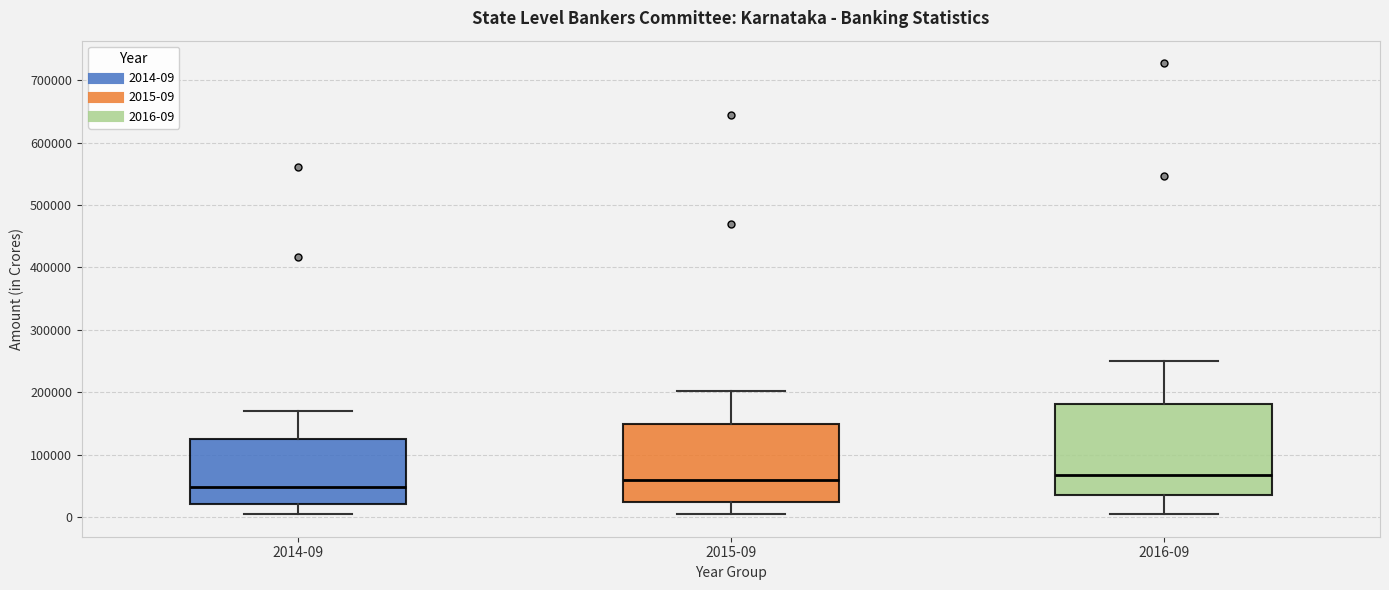

Comparing the boxes themselves (not the whiskers), which one is the tallest?

2016-09